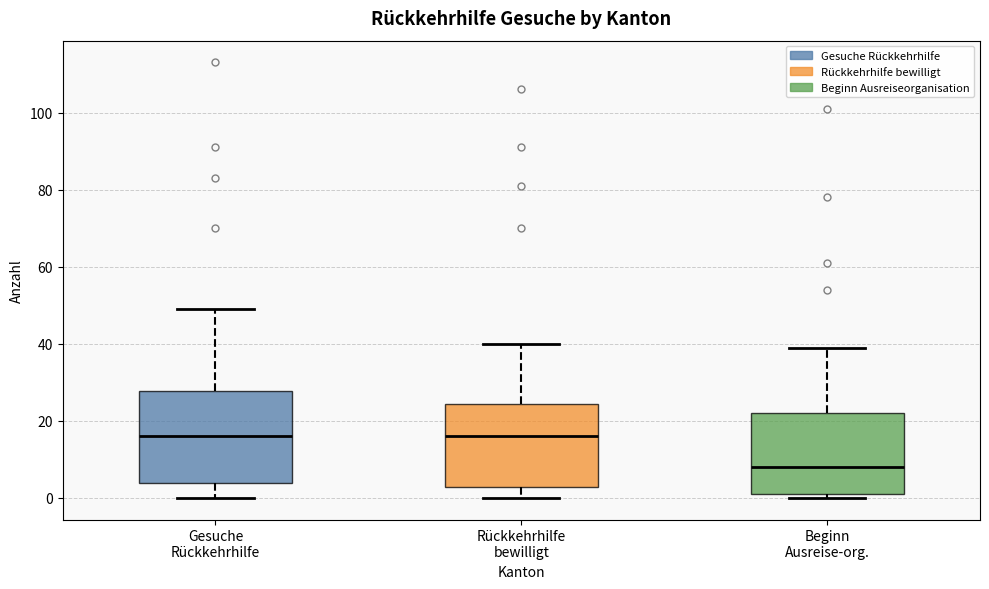

Reading left to right, transcribe this box plot: for each box, give where its median line is, the range the box spans, and where its two whiskers end, as read against the y-axis. The values are not printed on the chart, so give them approximately, as read against the axis.

Gesuche Rückkehrhilfe: median 16, box 4 to 28, whiskers 0 to 50
Rückkehrhilfe bewilligt: median 16, box 2 to 24, whiskers 0 to 40
Beginn Ausreise-org.: median 8, box 2 to 22, whiskers 0 to 40